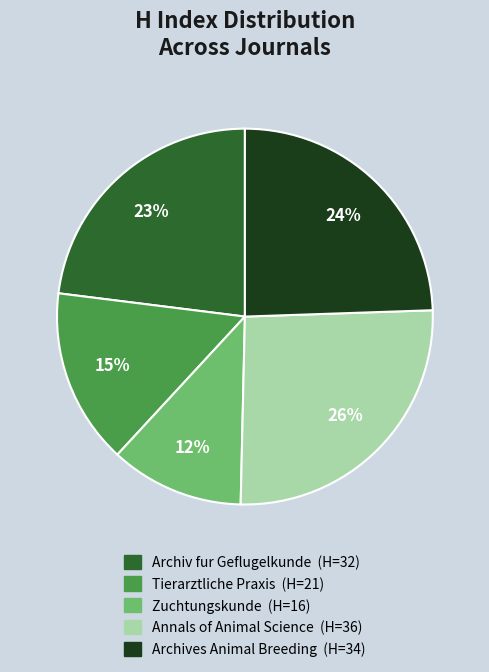

Count the number of slices in the pie.

5